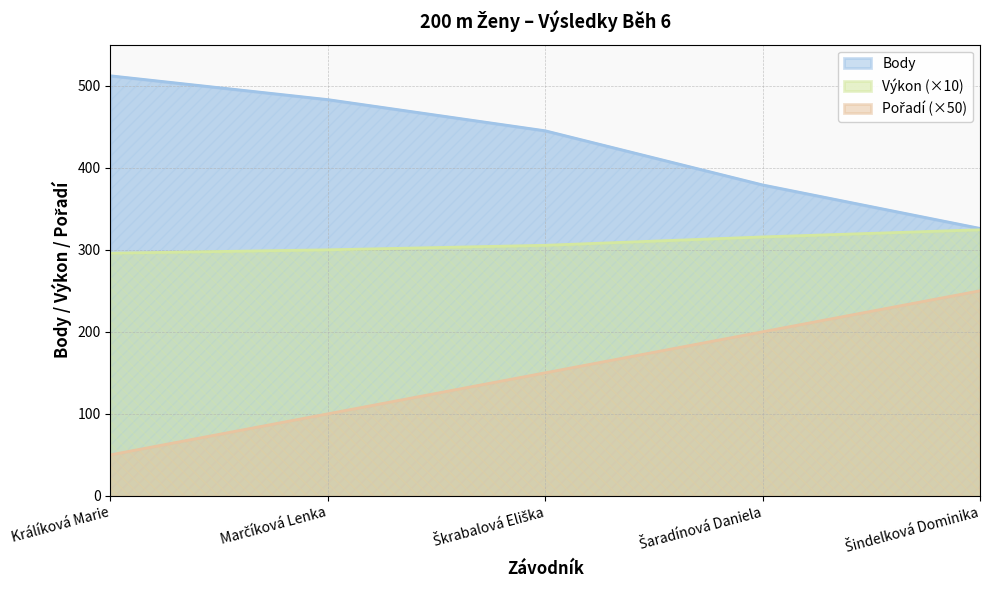

What position from the right is Šindelková Dominika?

1